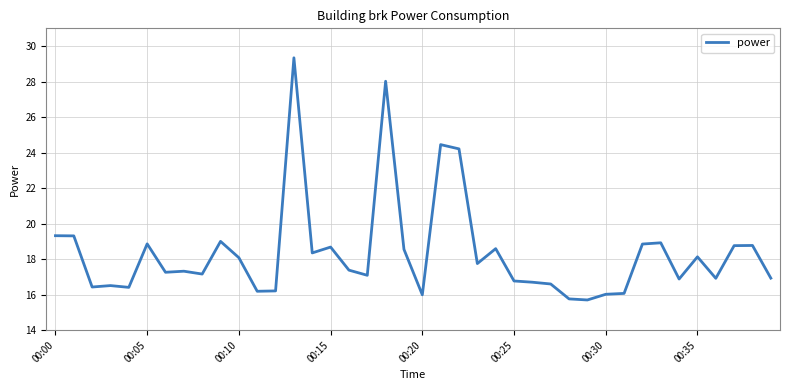

What is the greatest value displayed?

29.3